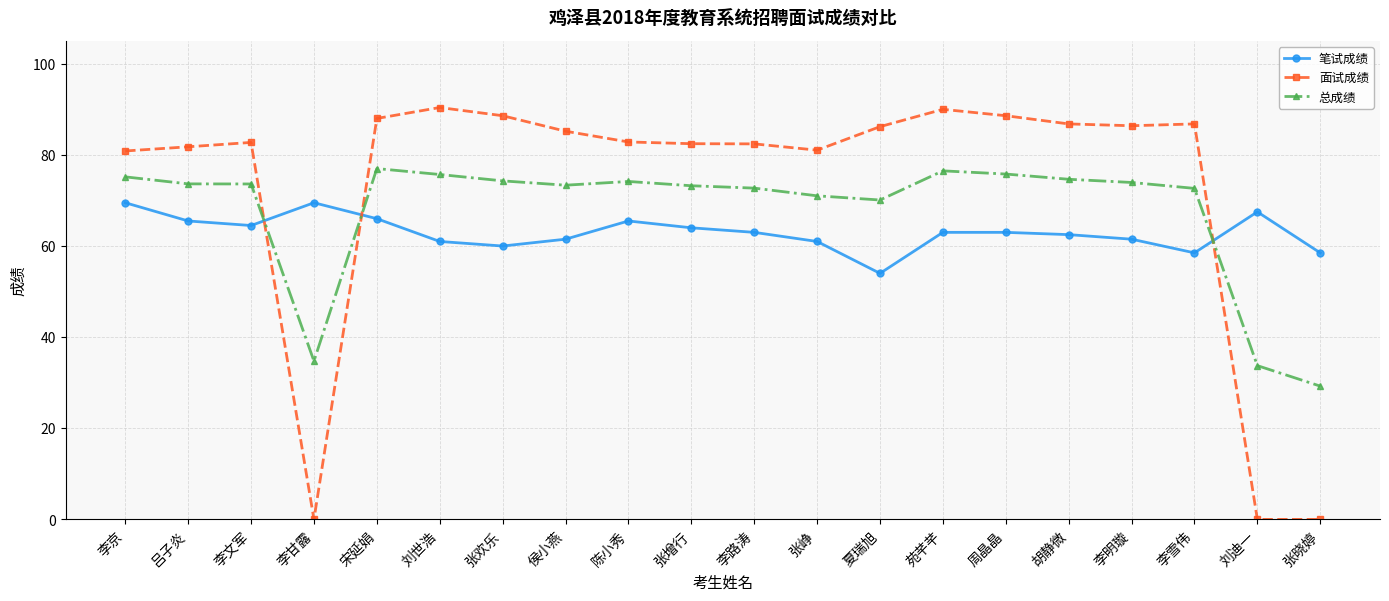

How many data points in 面试成绩 are above 85?

10